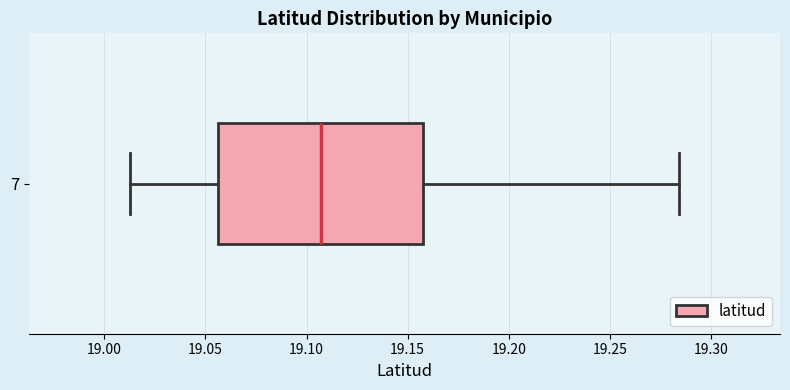

Transcribe this box plot: give where the median line is, the range the box spans, and where the two whiskers end, as read against the x-axis. The values are not printed on the chart, so give them approximately, as read against the axis.

median 19.105, box 19.055 to 19.160, whiskers 19.015 to 19.285